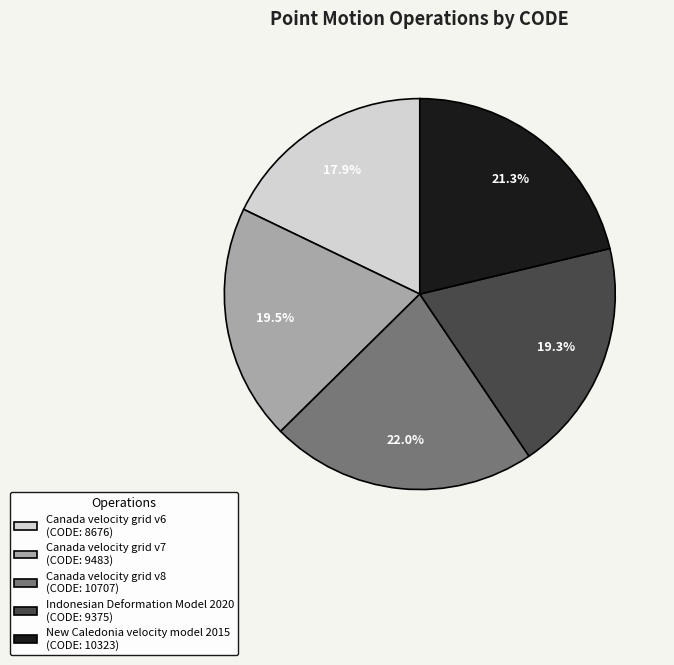

What is the smallest slice in the pie chart?

Canada velocity grid v6